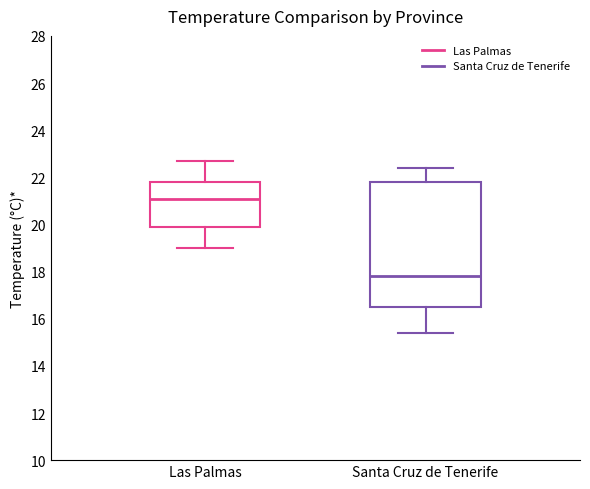

Reading left to right, read every box against the y-axis: the position of its median line, the range the box covers, and the ends of its whiskers. The values are not printed on the chart, so give them approximately, as read against the axis.

Las Palmas: median 21.2, box 20.0 to 21.8, whiskers 19.0 to 22.8
Santa Cruz de Tenerife: median 17.8, box 16.6 to 21.8, whiskers 15.4 to 22.4